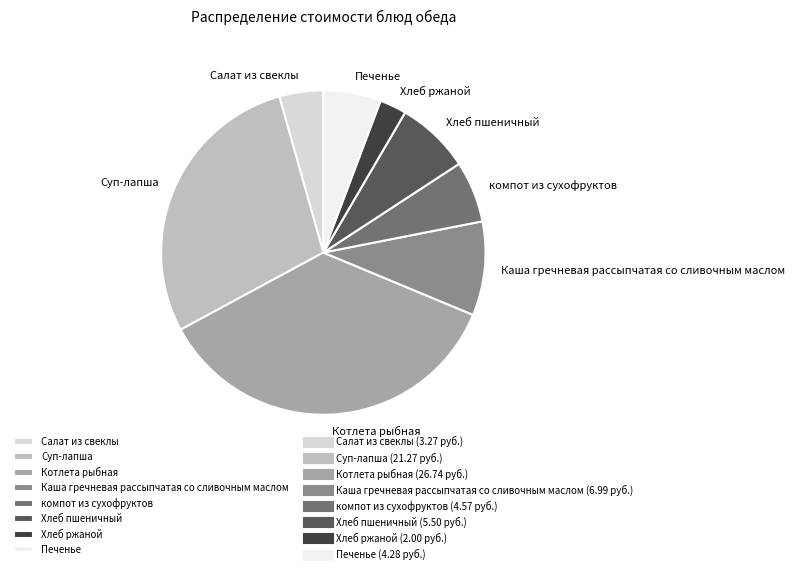

What is the smallest slice in the pie chart?

Хлеб ржаной